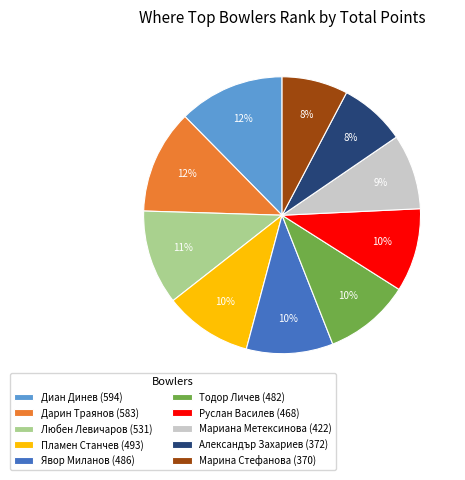

How many segments does this pie chart have?

10